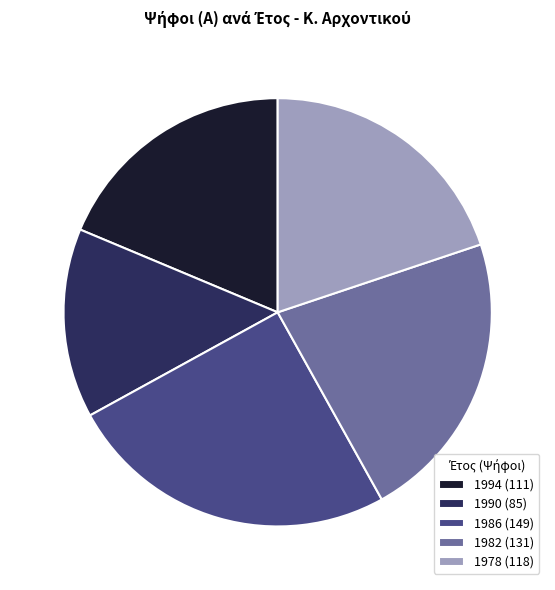

Does 1986 represent more than half of the total?

No